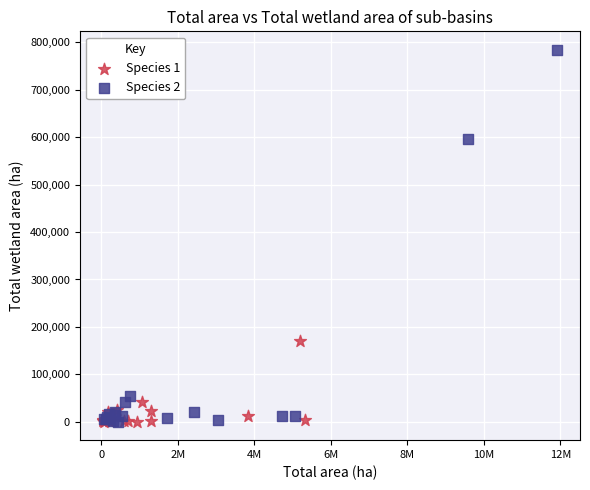

Which series contains the highest Y value?

Species 2